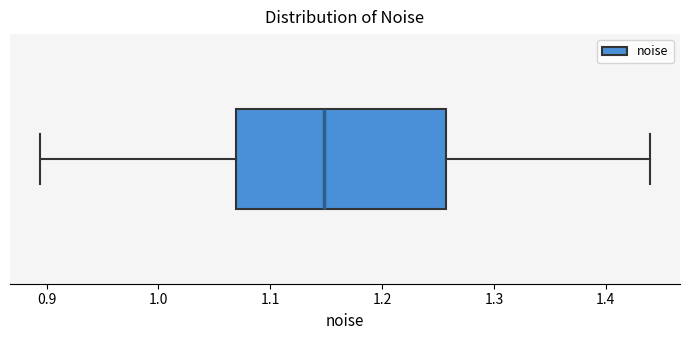

Where does the right whisker of the box end on the x-axis? The values are not printed on the chart, so give them approximately, as read against the axis.

1.44